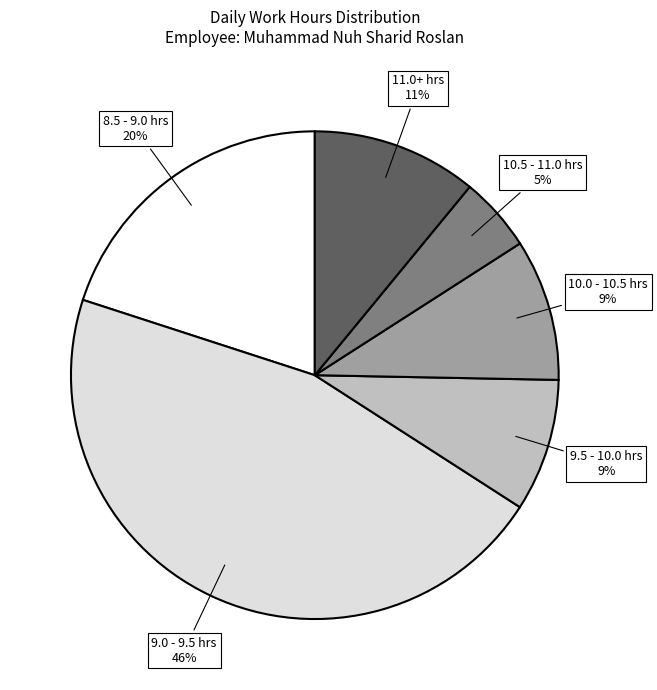

Do 11.0+ hrs and 9.5 - 10.0 hrs together represent more than half of the pie?

No